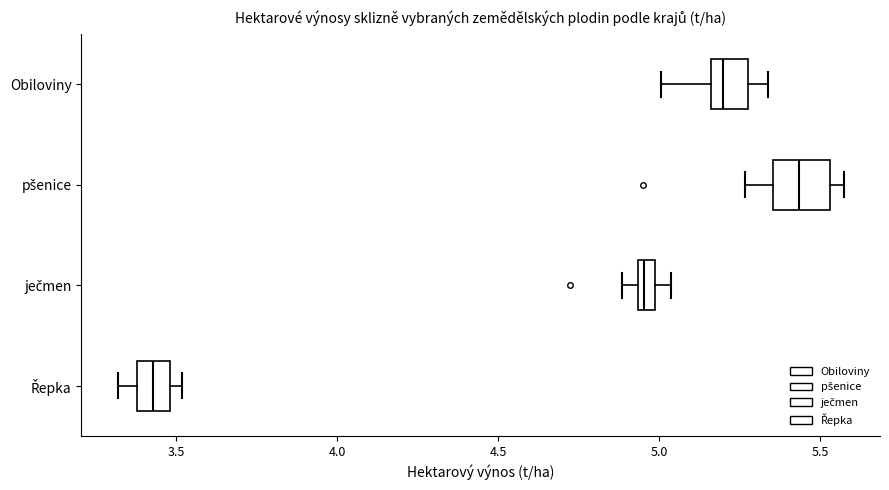

Where does the median line of the box for Řepka sit on the x-axis? The values are not printed on the chart, so give them approximately, as read against the axis.

3.45